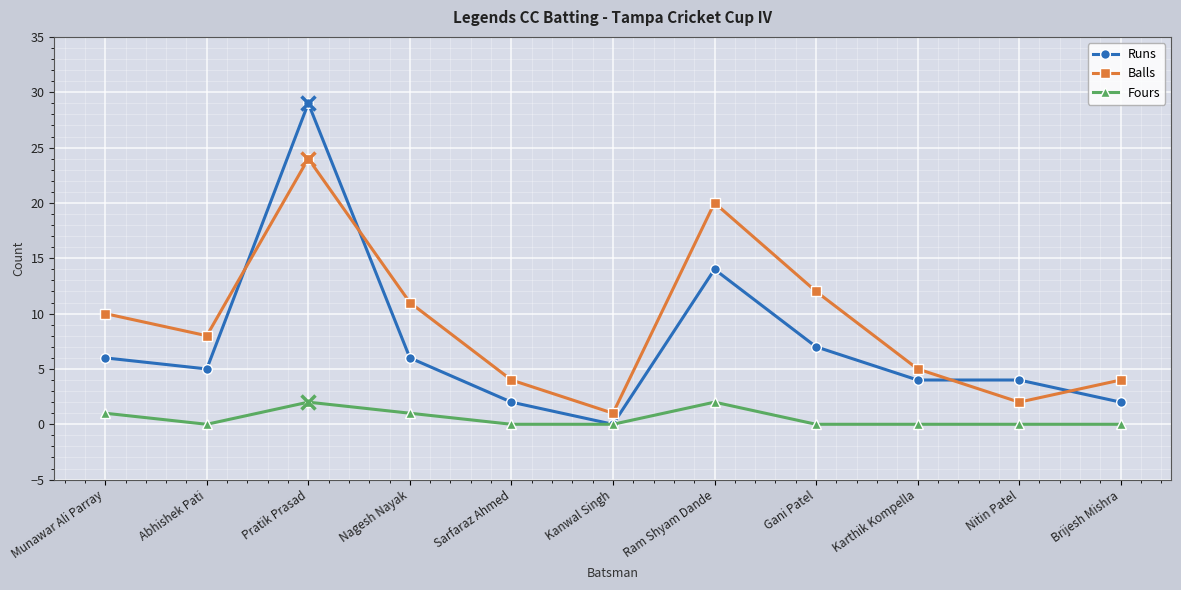

Reading left to right, transcribe all the data shown in this chart.

Runs: 6	5	29	6	2	0	14	7	4	4	2
Balls: 10	8	24	11	4	1	20	12	5	2	4
Fours: 1	0	2	1	0	0	2	0	0	0	0